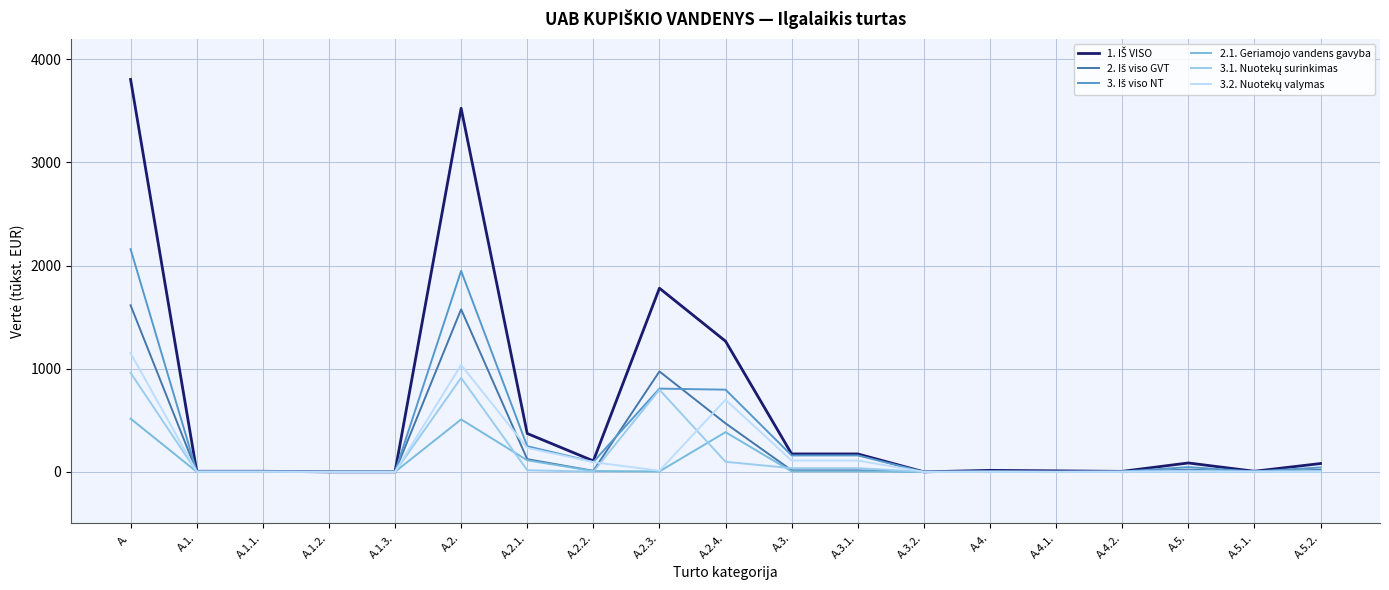

What is the approximate value of 2.1. Geriamojo vandens gavyba at A.1.?

0.6